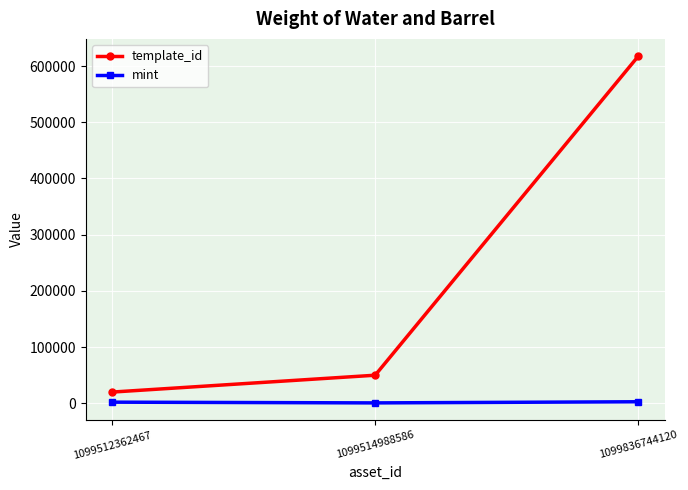

Is this an area chart (filled region under the line)?

No